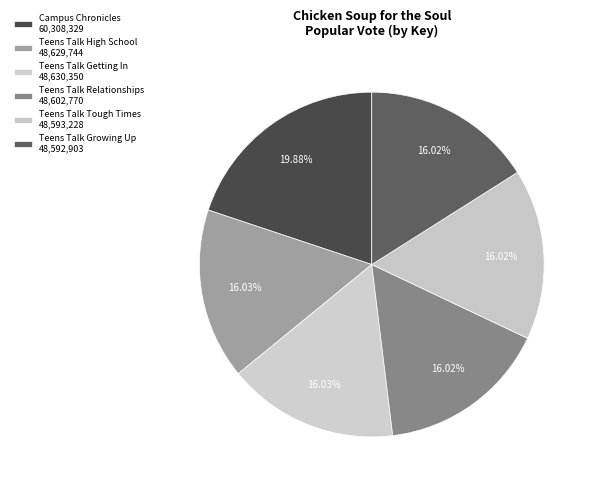

Is there a majority slice in this chart?

No